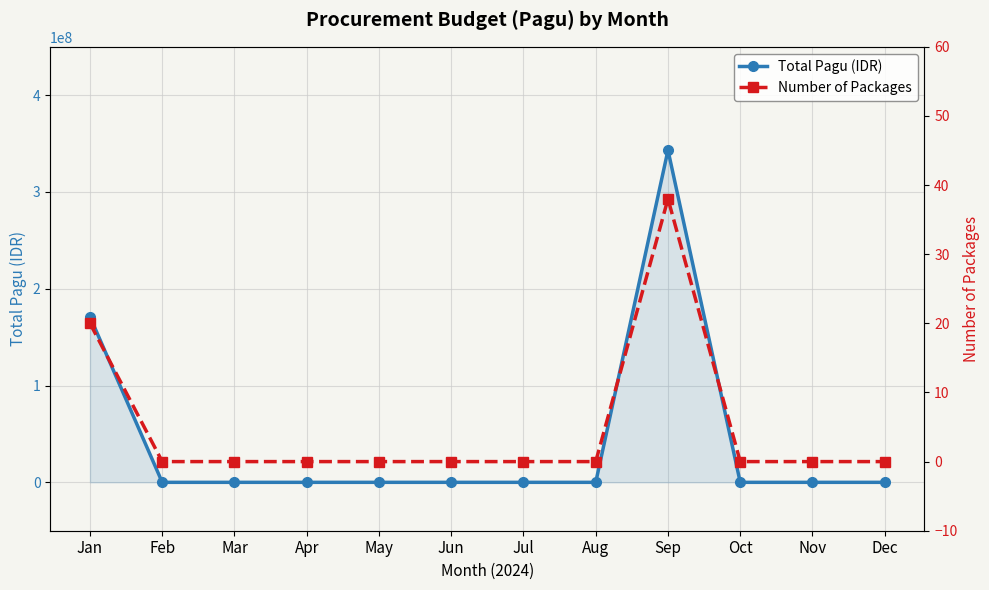

True or false: Number of Packages and Total Pagu (IDR) intersect in this chart.

False